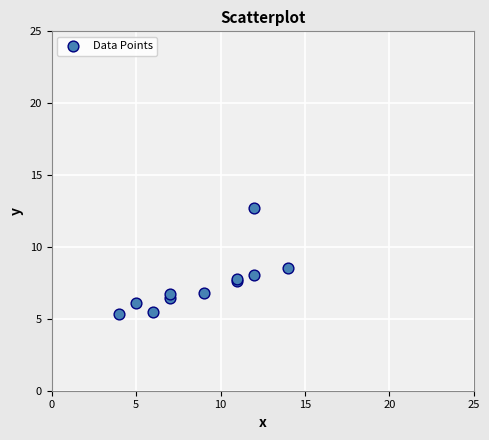

What Y value in the scatter plot is closest to 9?

8.6